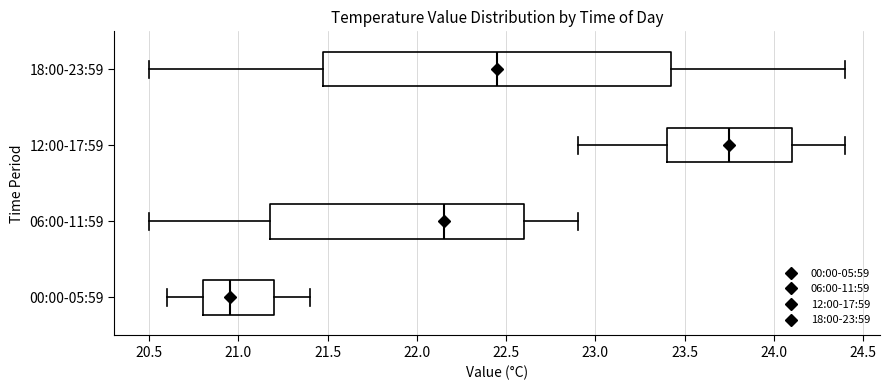

Where does the left whisker of the box for 06:00-11:59 end on the x-axis? The values are not printed on the chart, so give them approximately, as read against the axis.

20.50